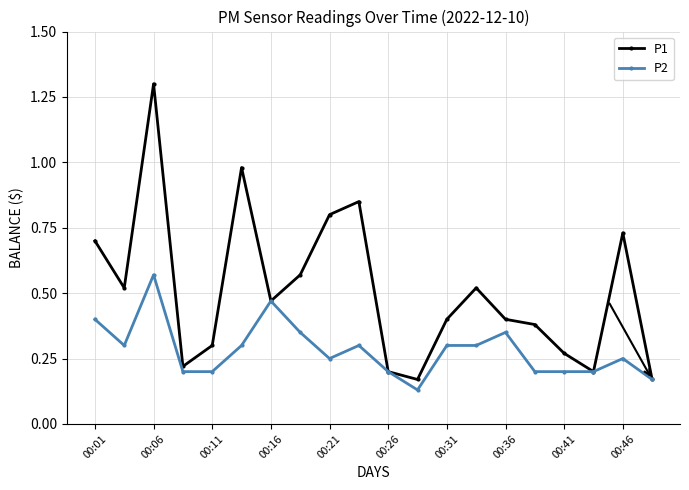

List the series in order of their overall mean, lowest first.

P2, P1